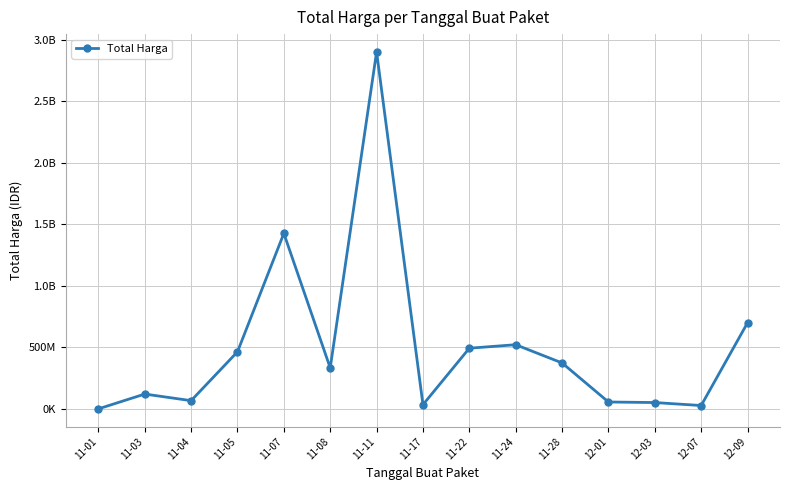

What position from the left is 11-17?

8